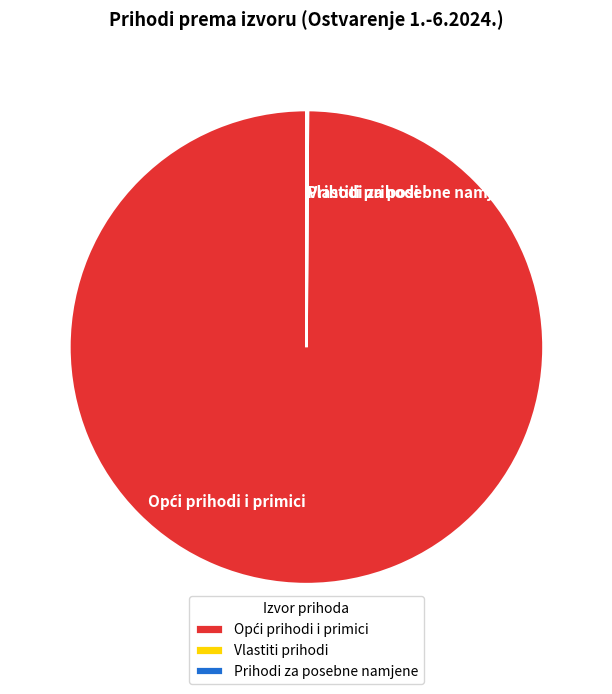

Is there a majority slice in this chart?

Yes